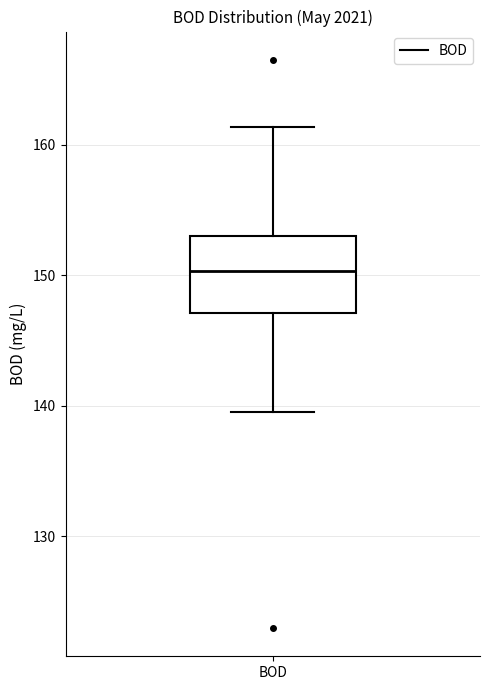

Transcribe this box plot: give where the median line is, the range the box spans, and where the two whiskers end, as read against the y-axis. The values are not printed on the chart, so give them approximately, as read against the axis.

median 150, box 147 to 153, whiskers 140 to 161